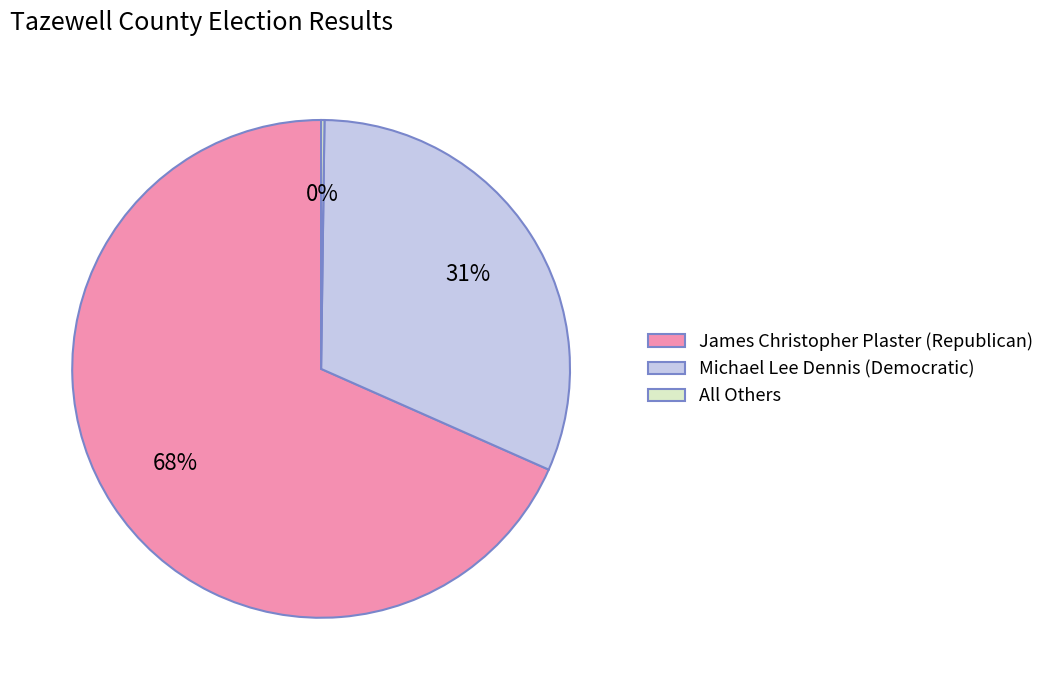

Is there any slice that represents more than half of the pie?

Yes